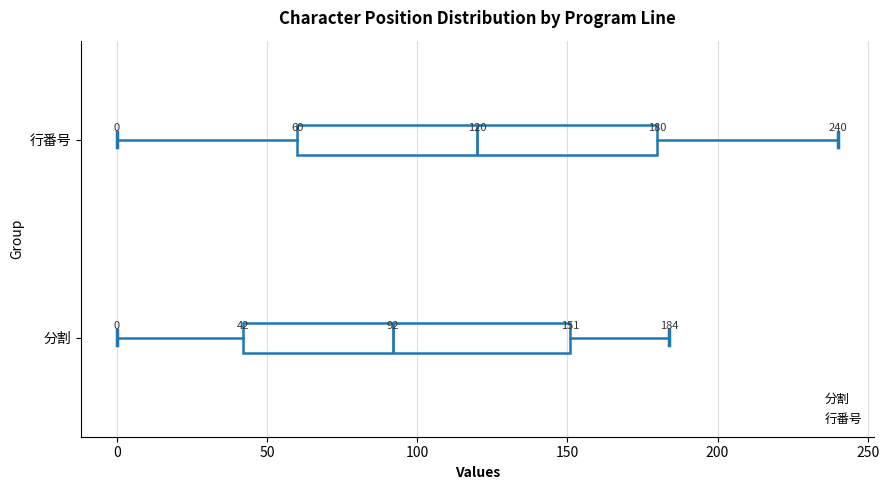

Which box has the furthest to the right median line?

行番号